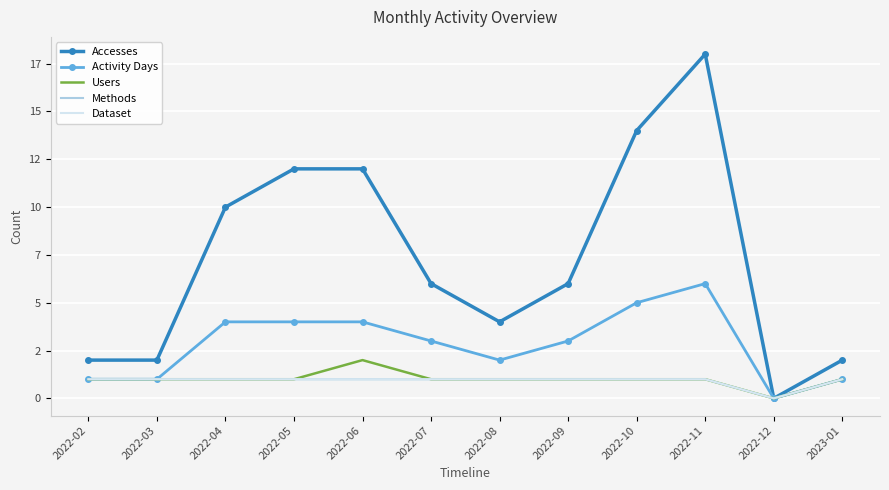

Reading right to left, list all the values displayed in this chart.

Accesses: 2	0	18	14	6	4	6	12	12	10	2	2
Activity Days: 1	0	6	5	3	2	3	4	4	4	1	1
Users: 1	0	1	1	1	1	1	2	1	1	1	1
Methods: 1	0	1	1	1	1	1	1	1	1	1	1
Dataset: 1	0	1	1	1	1	1	1	1	1	1	1